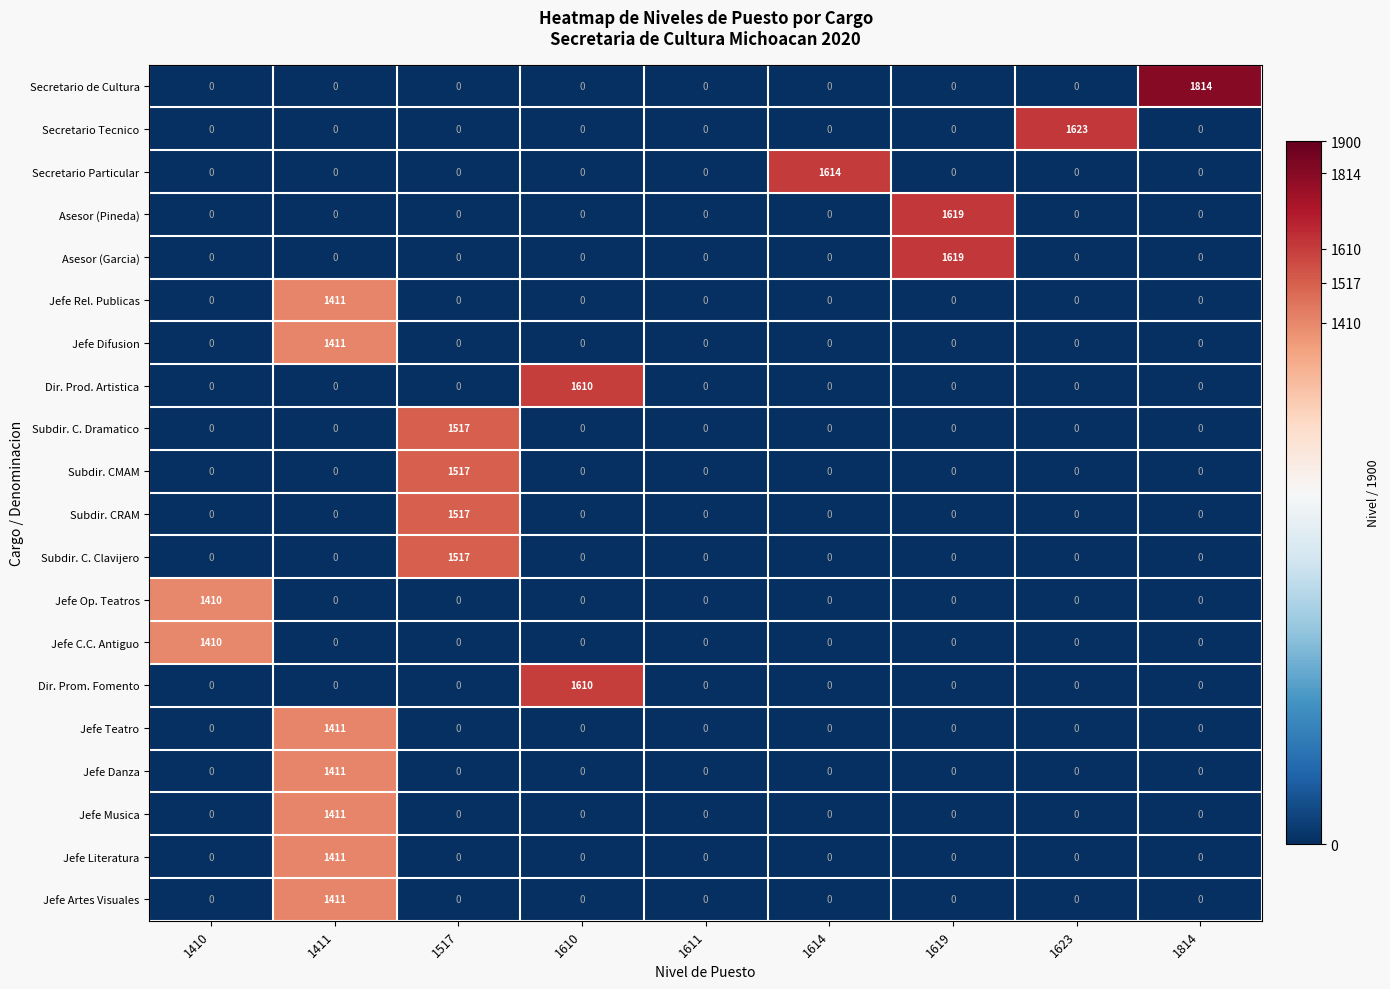

At which label does Secretario Tecnico reach its peak?

1623